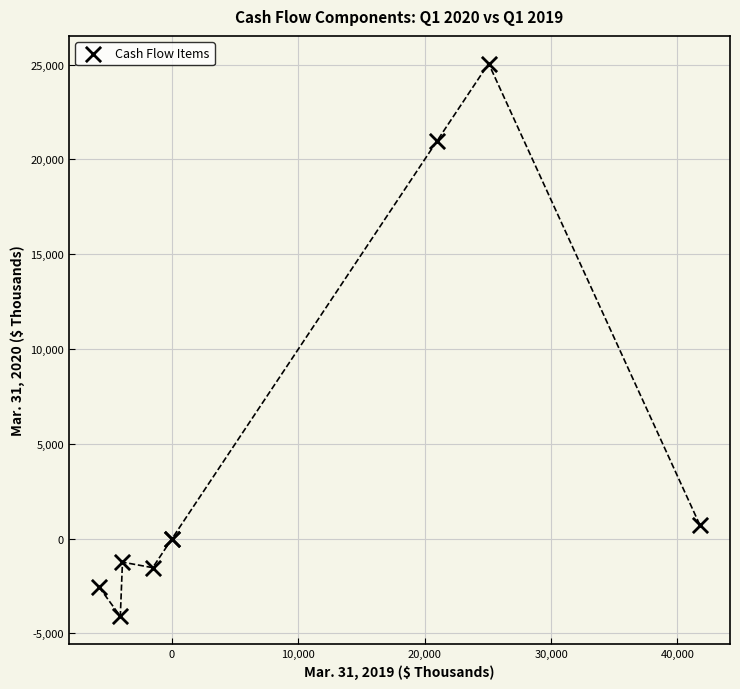

What Y value in the scatter plot is closest to 10479?

708